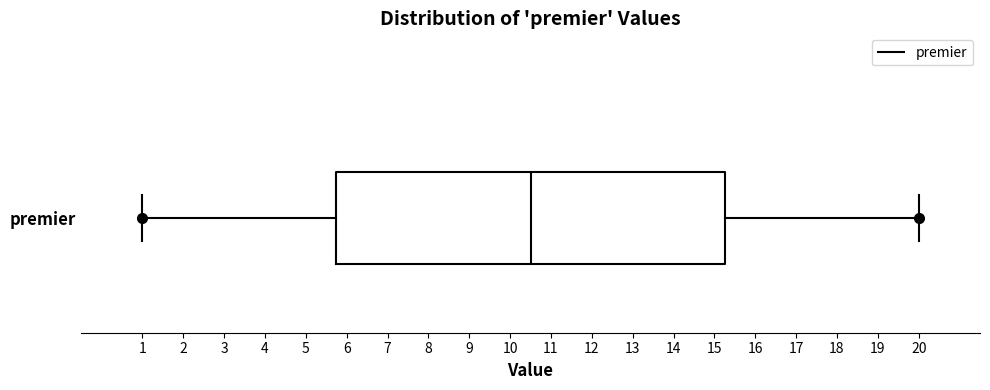

Read this box plot against the x-axis: the position of the median line, the range covered by the box, and the ends of both whiskers. The values are not printed on the chart, so give them approximately, as read against the axis.

median 10.5, box 5.8 to 15.3, whiskers 1.0 to 20.0